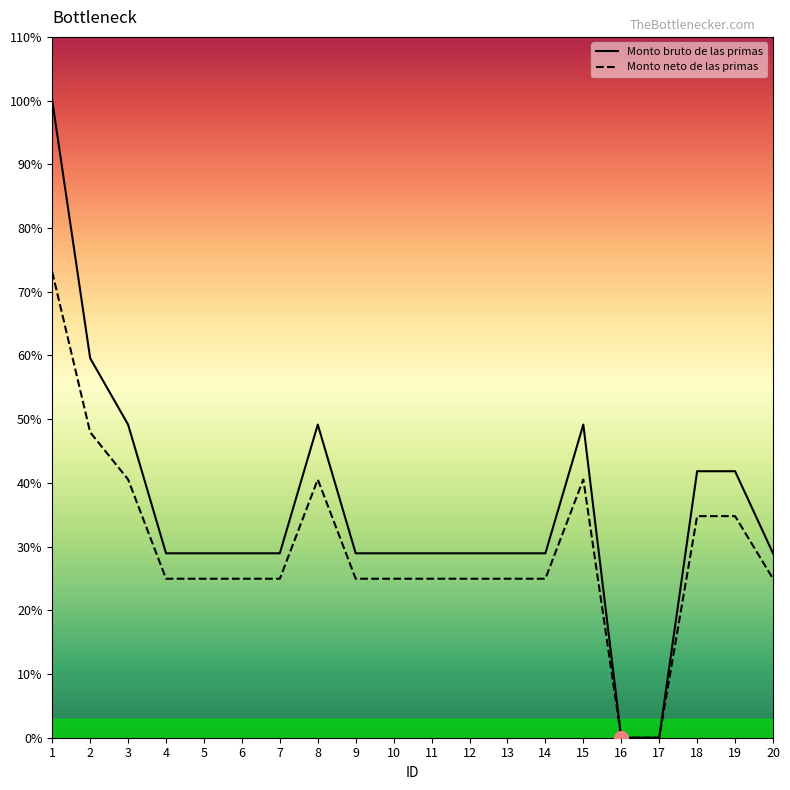

Does the chart display data point markers on the line(s)?

No